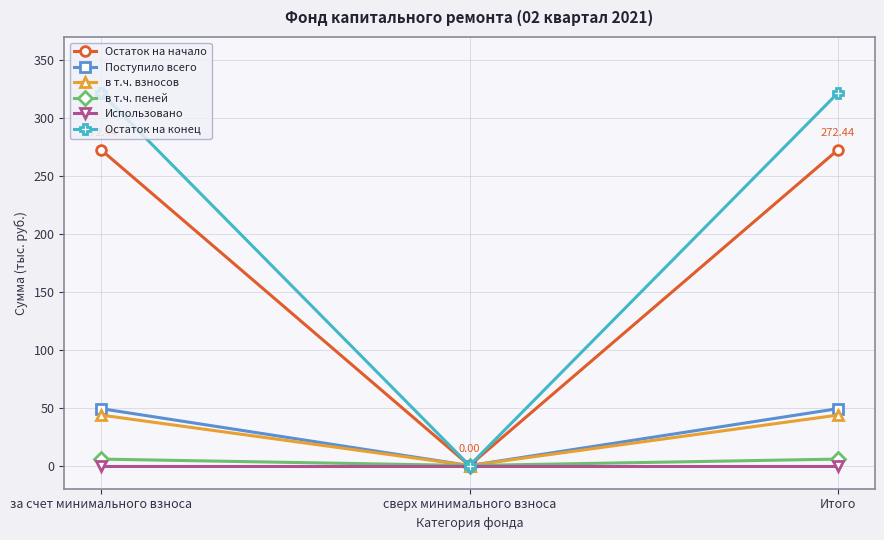

Rank the series by their maximum value, from lowest to highest.

Использовано, в т.ч. пеней, в т.ч. взносов, Поступило всего, Остаток на начало, Остаток на конец